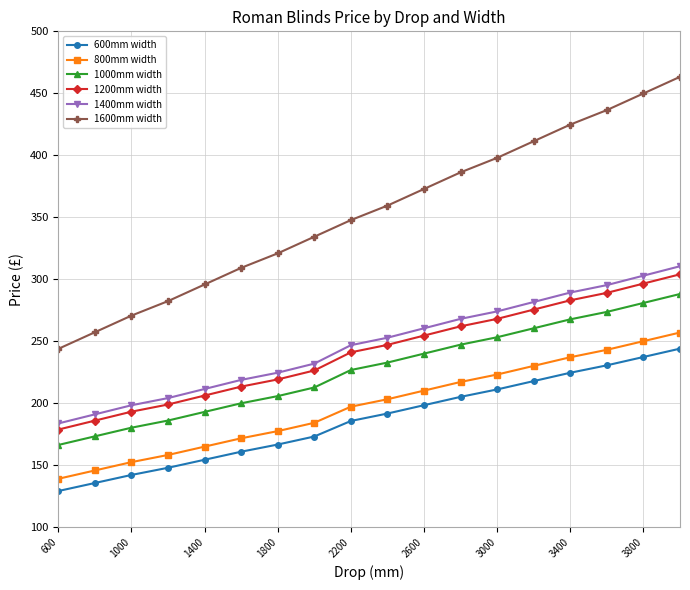

True or false: 1400mm width has more than 2 interior local peaks.

False